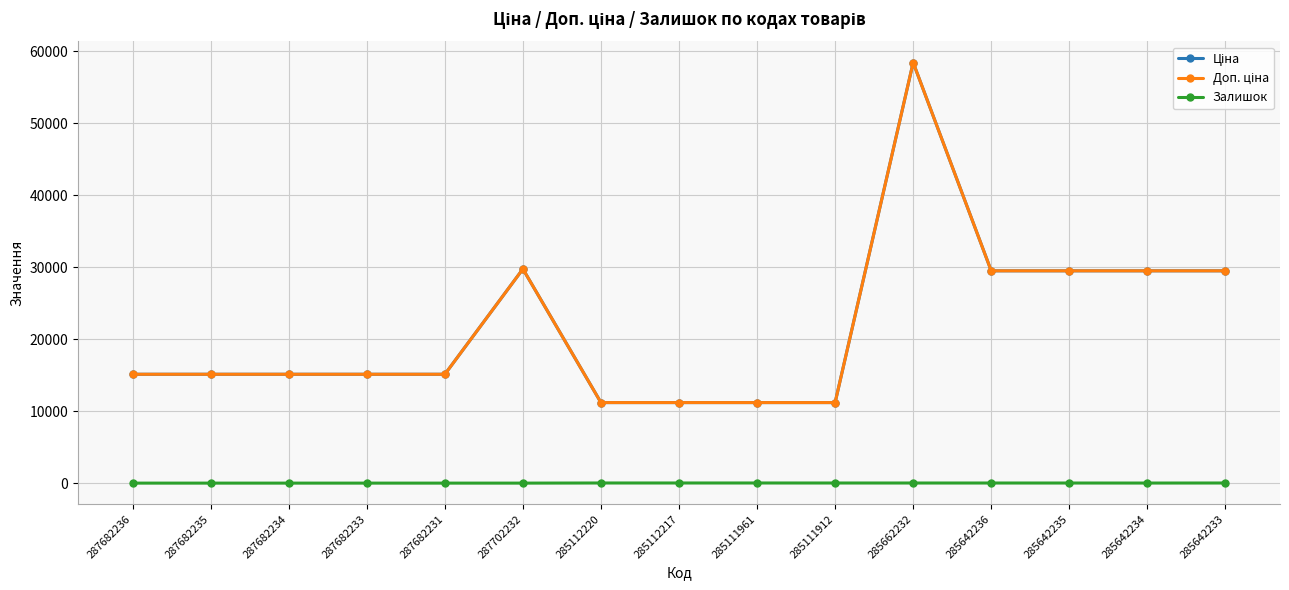

Is this an area chart (filled region under the line)?

No